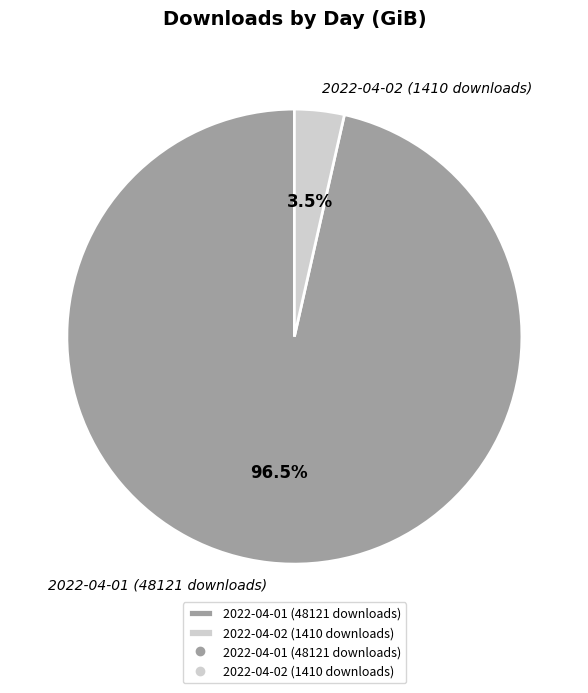

How many slices are in this pie chart?

2